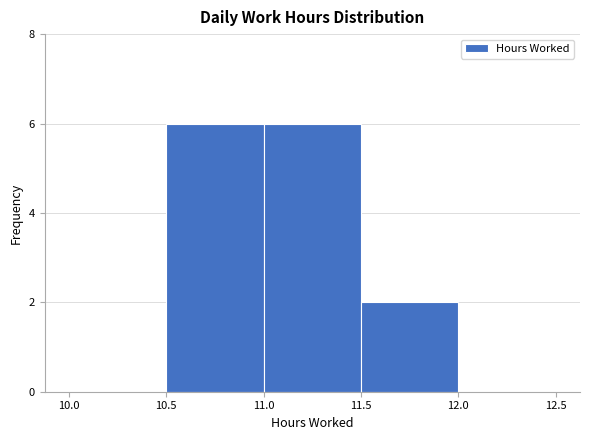

Reading left to right, transcribe this chart: for each bar, give the range it covers on the x-axis and its height. The values are not printed on the chart, so give them approximately, as read against the axis.

10.0 to 10.5: 0
10.5 to 11.0: 6
11.0 to 11.5: 6
11.5 to 12.0: 2
12.0 to 12.5: 0